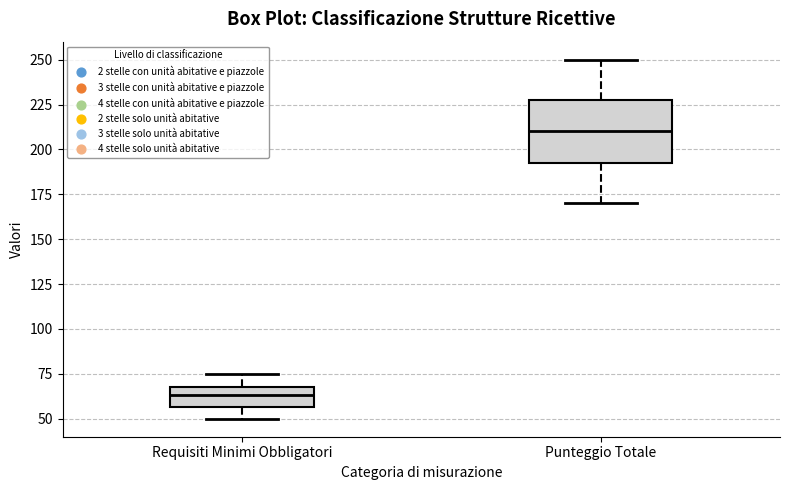

Reading left to right, read every box against the y-axis: the position of its median line, the range the box covers, and the ends of its whiskers. The values are not printed on the chart, so give them approximately, as read against the axis.

Requisiti Minimi Obbligatori: median 65, box 55 to 70, whiskers 50 to 75
Punteggio Totale: median 210, box 195 to 230, whiskers 170 to 250